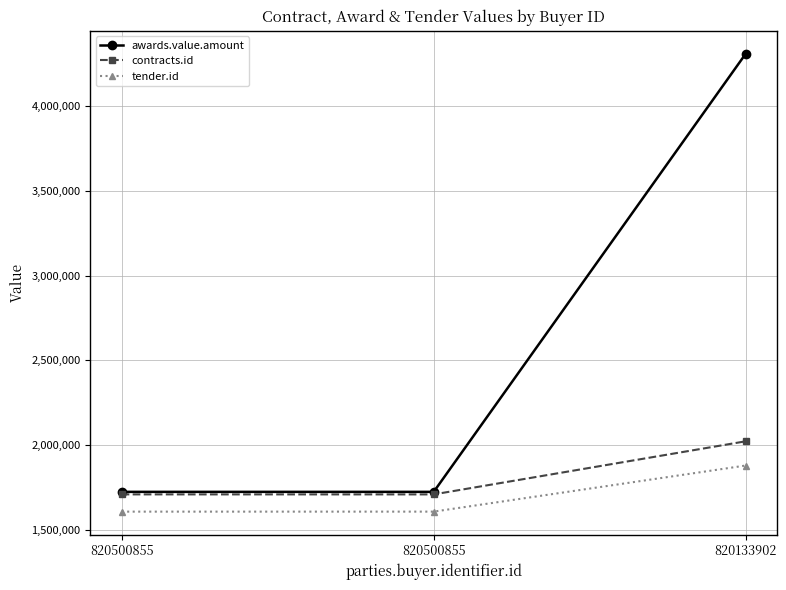

What are all the series names shown in the legend?

awards.value.amount, contracts.id, tender.id